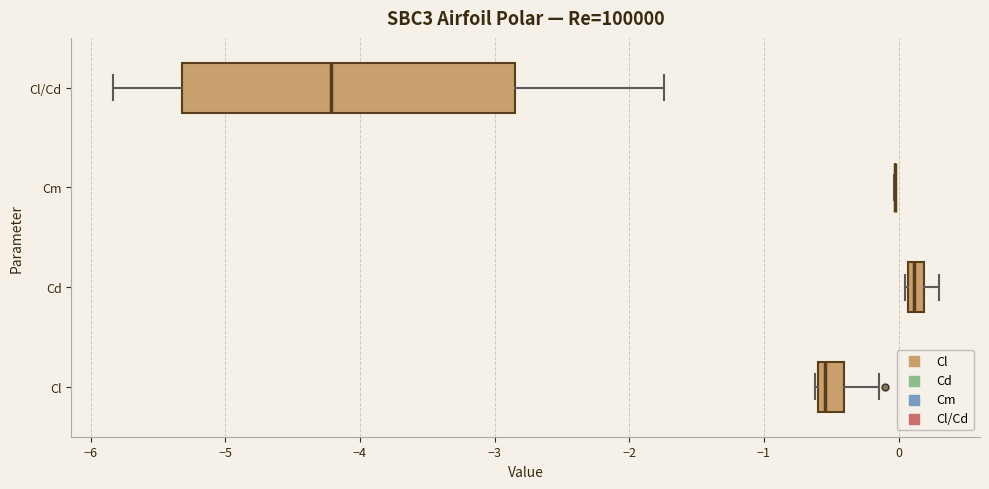

Comparing the boxes themselves (not the whiskers), which one is the widest?

Cl/Cd